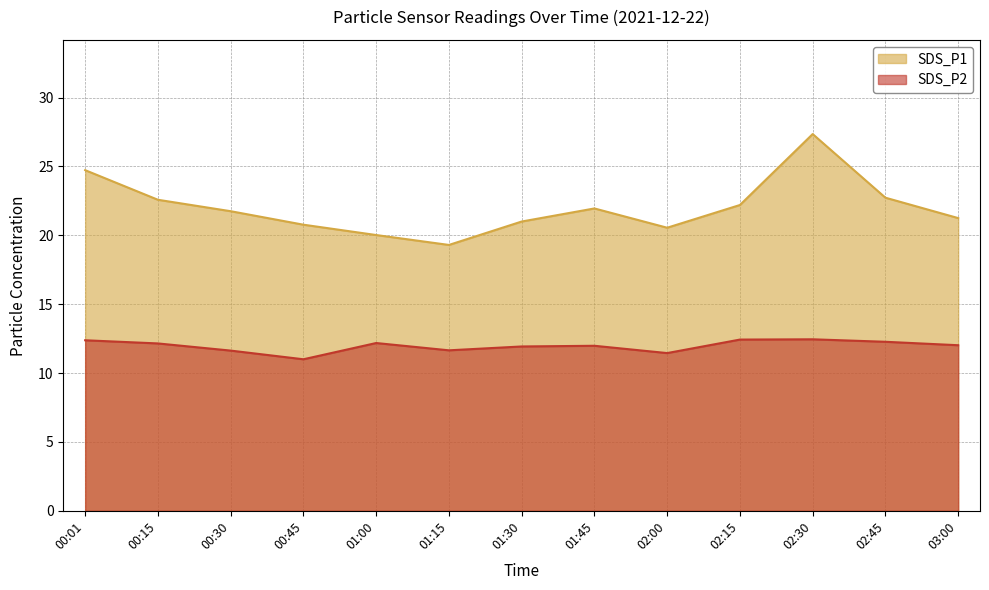

What are all the series names shown in the legend?

SDS_P1, SDS_P2